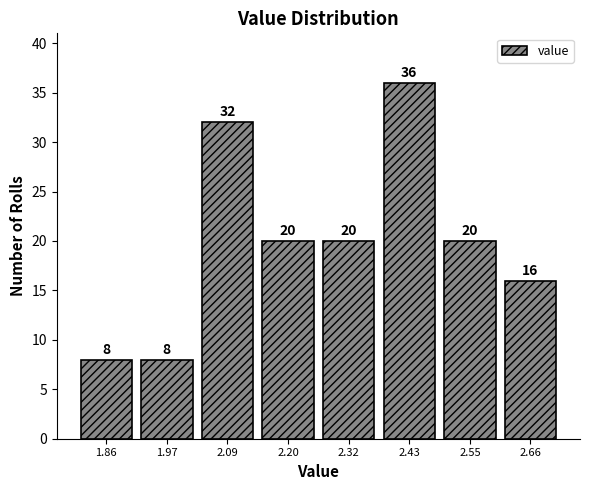

Reading left to right, list every bar in this chart as the range it spans on the x-axis followed by its height. The bar edges are not printed on the chart, so give them approximately, as read against the axis.

1.800 to 1.915: 8
1.915 to 2.030: 8
2.030 to 2.145: 32
2.145 to 2.260: 20
2.260 to 2.375: 20
2.375 to 2.490: 36
2.490 to 2.605: 20
2.605 to 2.720: 16